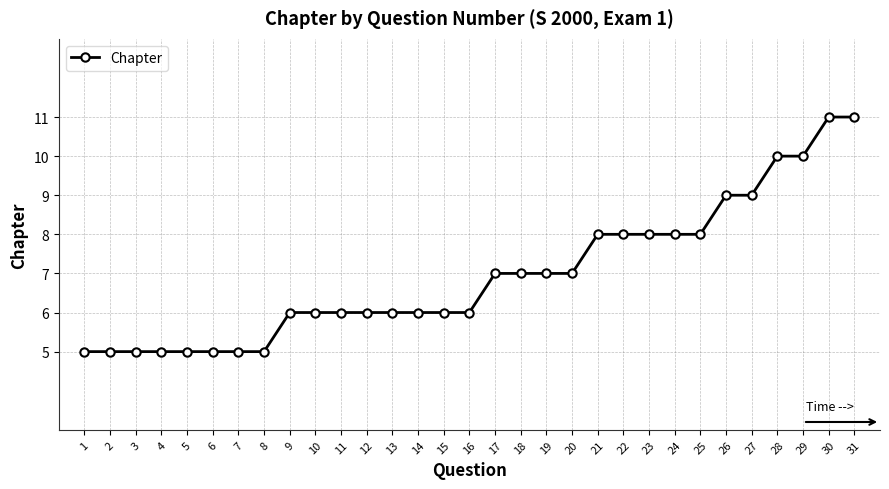

What is the maximum value shown in the chart?

11